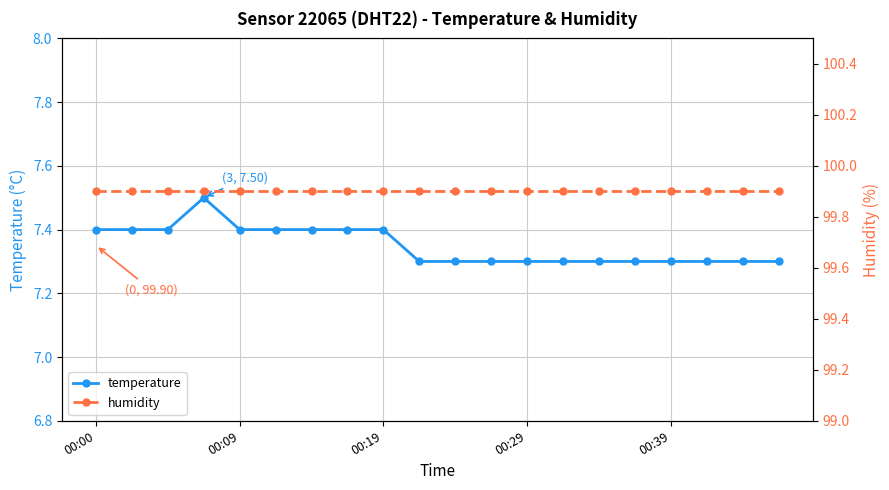

What is the average value of the temperature series?

7.3